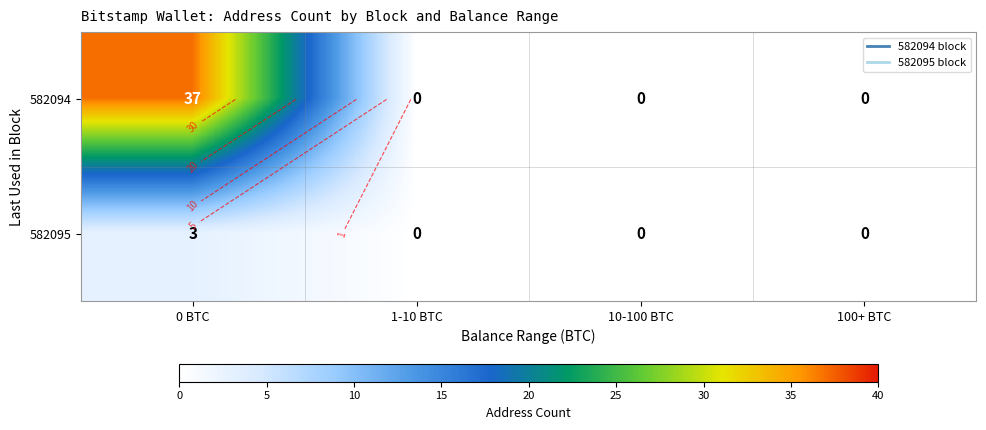

Which category has the highest value in the 582095 series?

0 BTC